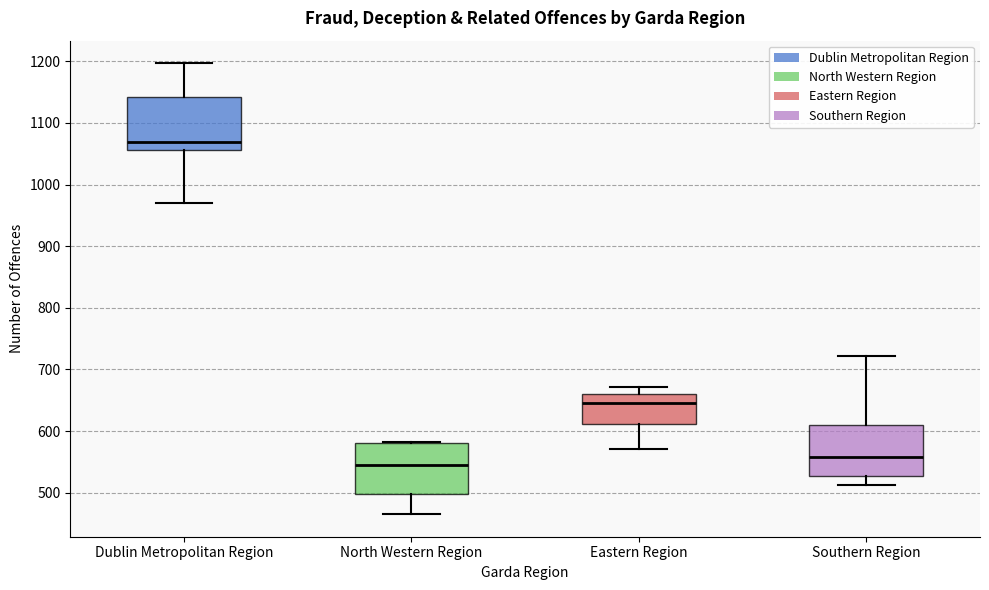

Reading left to right, read every box against the y-axis: the position of its median line, the range the box covers, and the ends of its whiskers. The values are not printed on the chart, so give them approximately, as read against the axis.

Dublin Metropolitan Region: median 1070, box 1060 to 1140, whiskers 970 to 1200
North Western Region: median 550, box 500 to 580, whiskers 470 to 580
Eastern Region: median 650, box 610 to 660, whiskers 570 to 670
Southern Region: median 560, box 530 to 610, whiskers 510 to 720